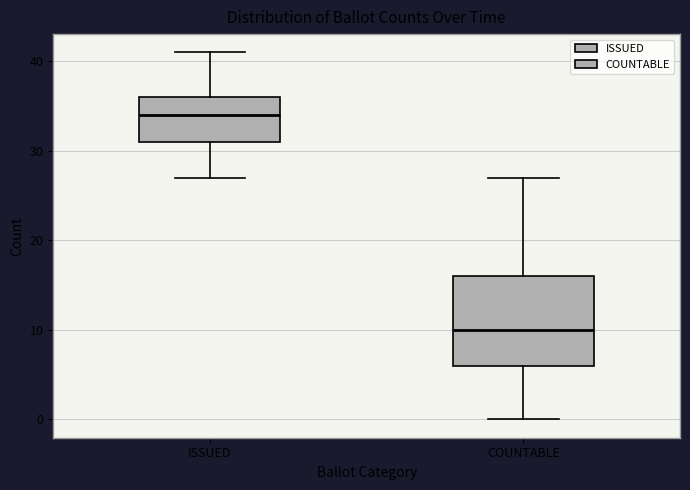

Comparing the boxes themselves (not the whiskers), which one is the tallest?

COUNTABLE